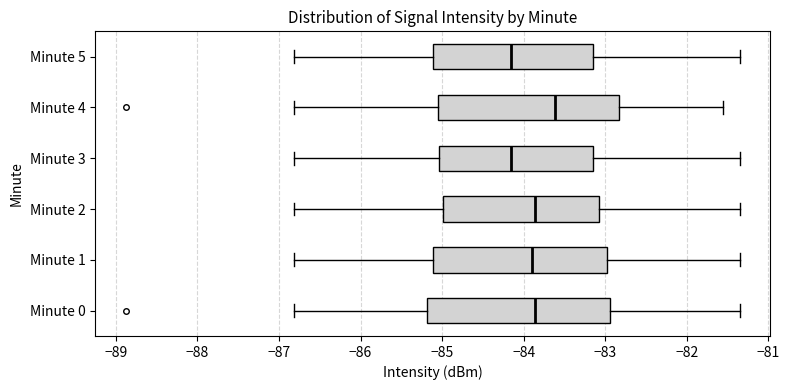

Reading bottom to top, read every box against the x-axis: the position of its median line, the range the box covers, and the ends of its whiskers. The values are not printed on the chart, so give them approximately, as read against the axis.

Minute 0: median -83.9, box -85.2 to -82.9, whiskers -86.8 to -81.3
Minute 1: median -83.9, box -85.1 to -83.0, whiskers -86.8 to -81.3
Minute 2: median -83.9, box -85.0 to -83.1, whiskers -86.8 to -81.3
Minute 3: median -84.1, box -85.0 to -83.1, whiskers -86.8 to -81.3
Minute 4: median -83.6, box -85.0 to -82.8, whiskers -86.8 to -81.5
Minute 5: median -84.1, box -85.1 to -83.1, whiskers -86.8 to -81.3